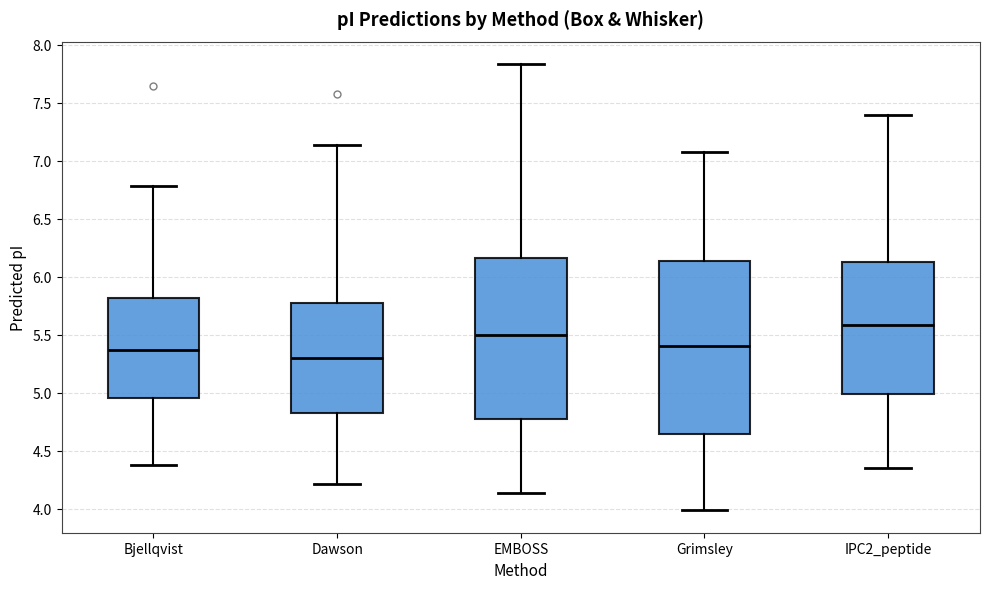

Which box's median line is the highest?

IPC2_peptide